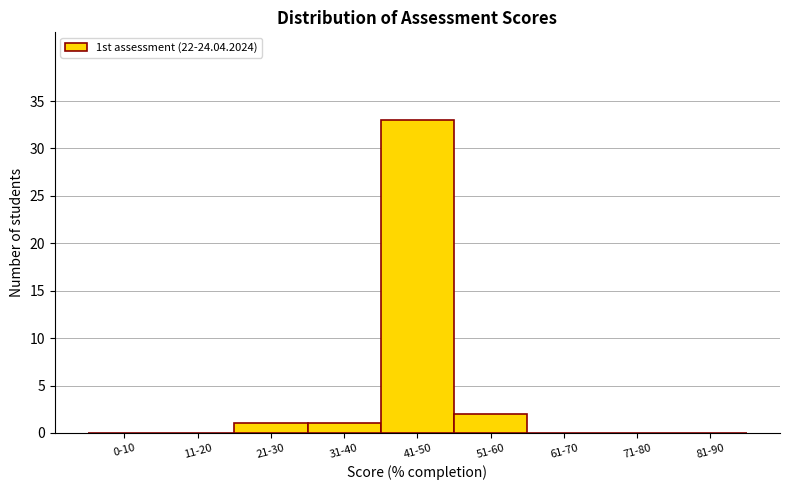

Reading left to right, list all the values displayed in this chart.

0-10=0	11-20=0	21-30=1	31-40=1	41-50=33	51-60=2	61-70=0	71-80=0	81-90=0